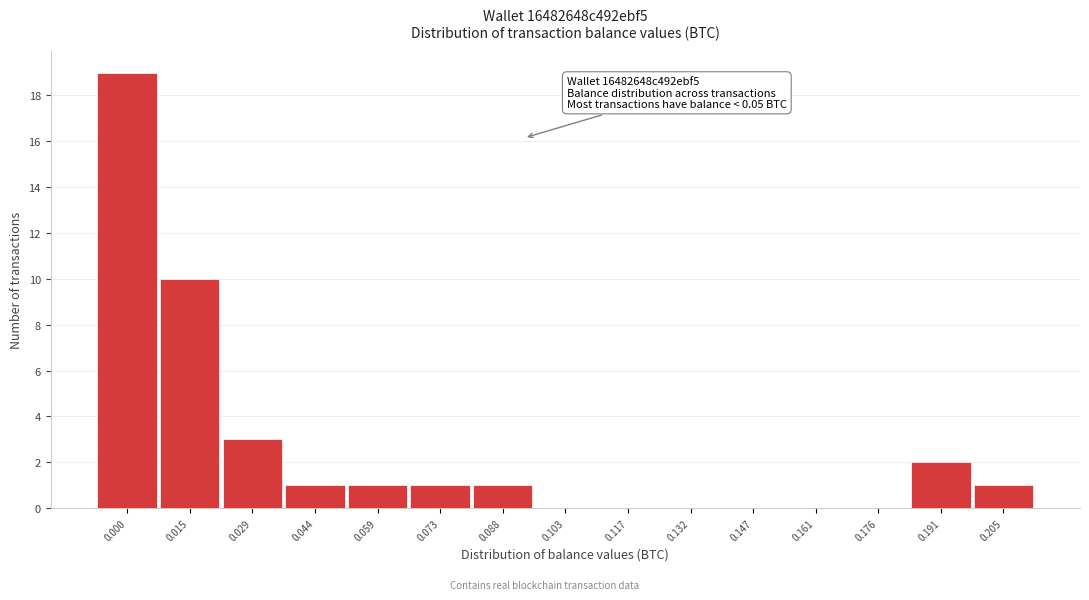

Reading left to right, list all the values displayed in this chart.

0.000=19	0.015=10	0.029=3	0.044=1	0.059=1	0.073=1	0.088=1	0.103=0	0.117=0	0.132=0	0.147=0	0.161=0	0.176=0	0.191=2	0.205=1